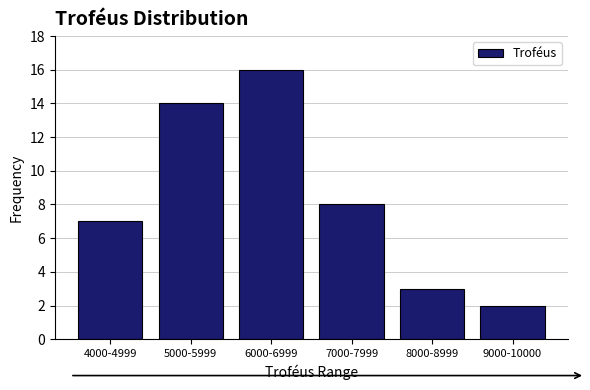

Reading right to left, what are all the values shown in this chart?

2	3	8	16	14	7